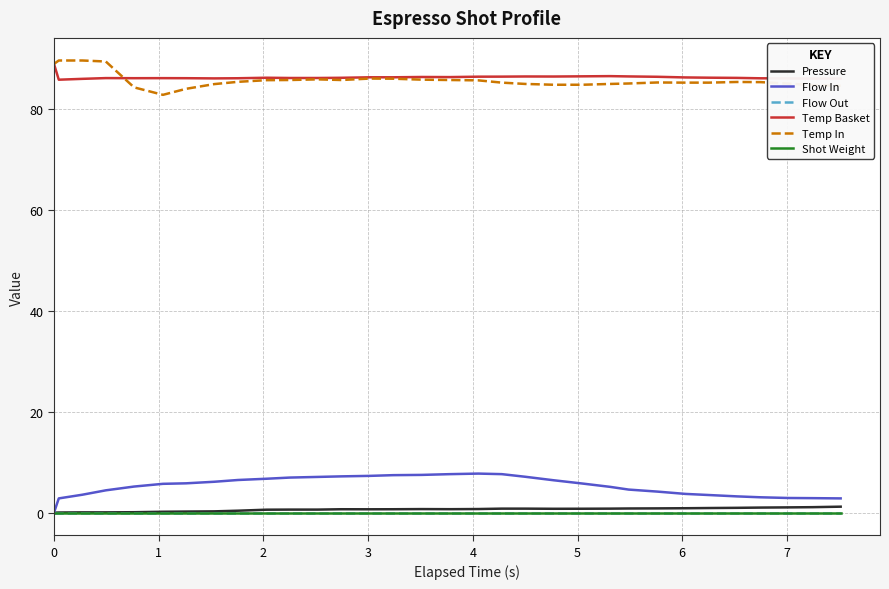

Does the chart have visible grid lines?

Yes